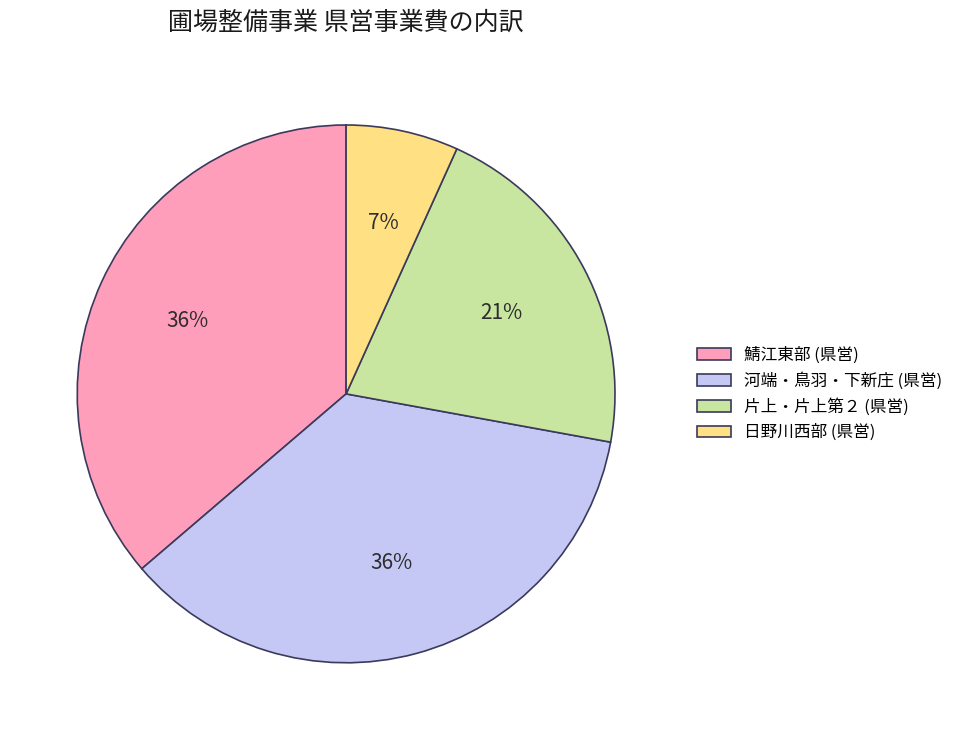

Do 河端・鳥羽・下新庄 (県営) and 鯖江東部 (県営) together represent more than half of the pie?

Yes